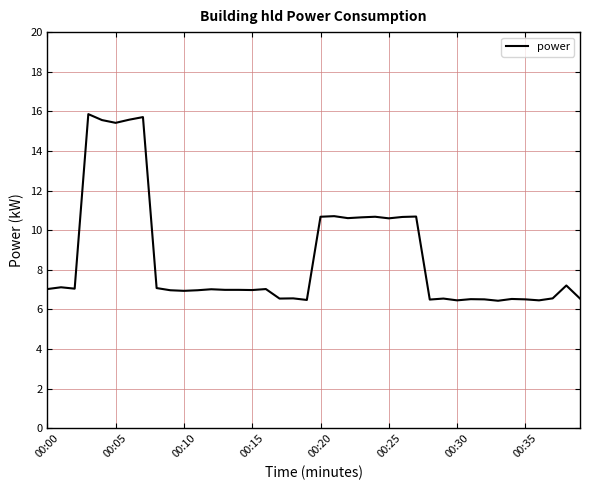

What is the difference between the maximum and minimum values?

9.4